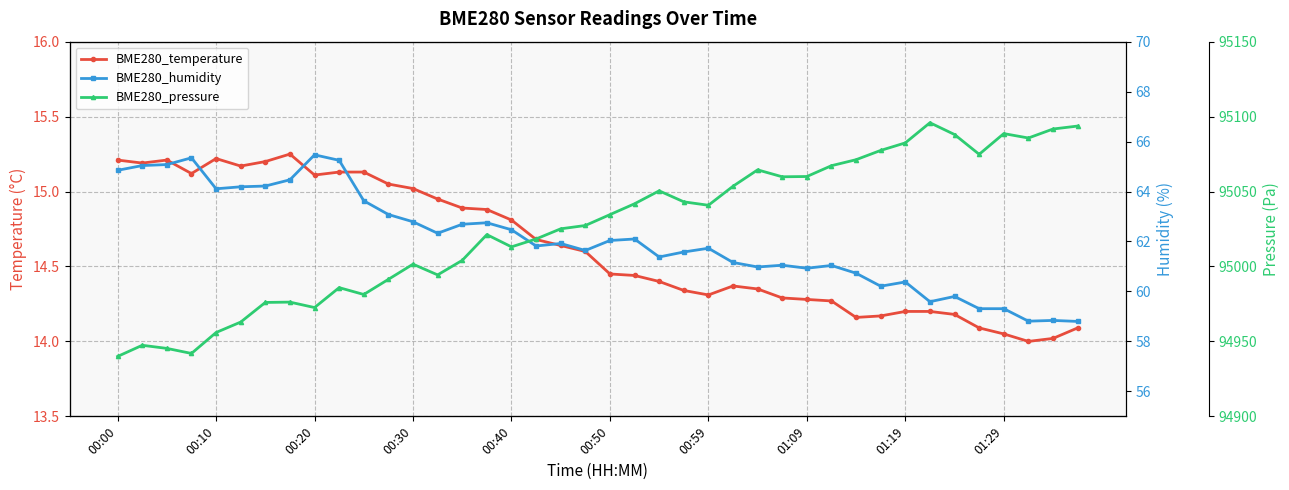

True or false: BME280_pressure has a value of 135721.6 at 01:09.

False